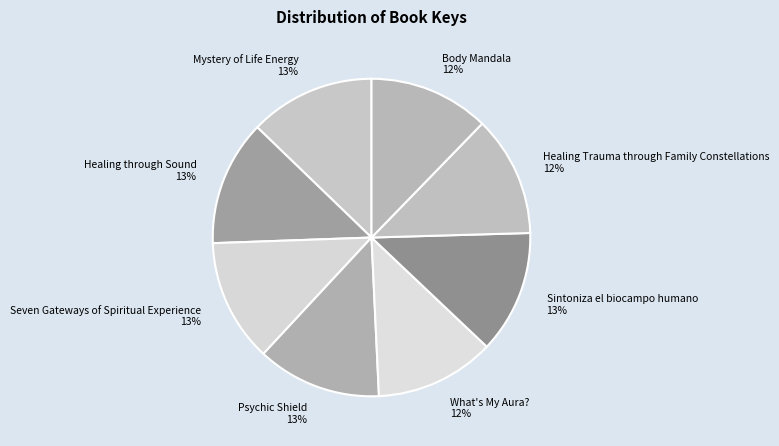

How many segments does this pie chart have?

8